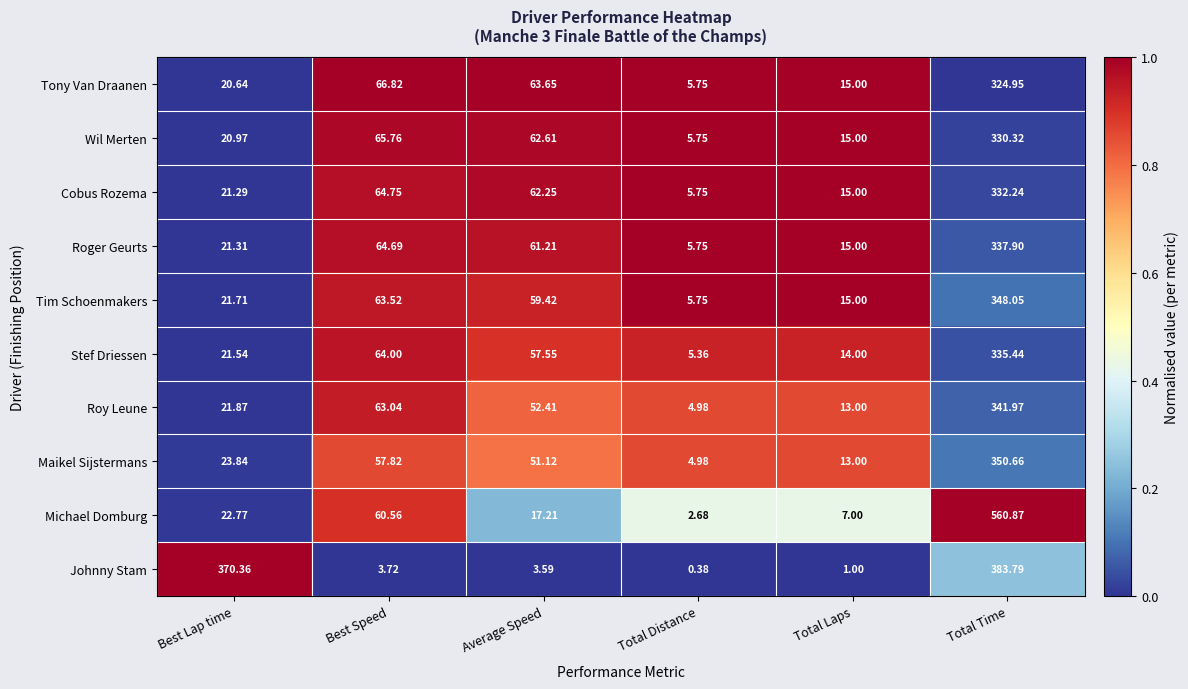

How many distinct data groups are displayed?

10